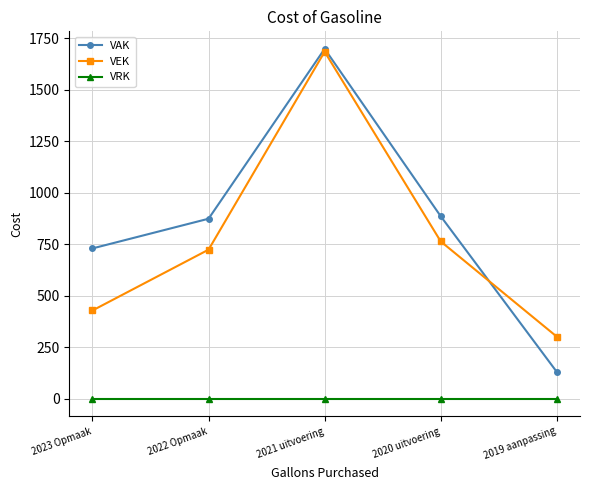

Which series has the largest range (max minus min)?

VAK